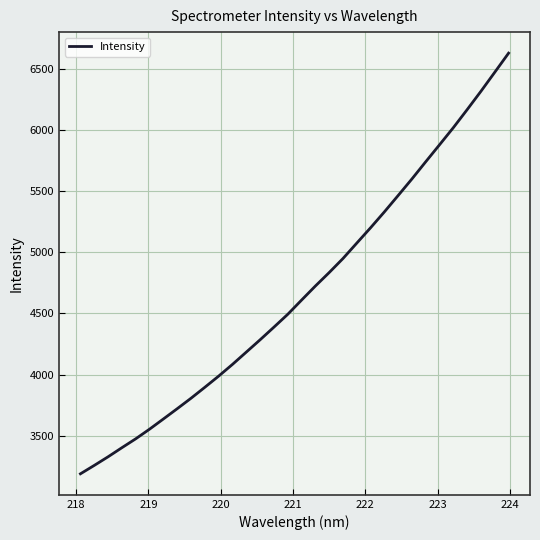

What is the difference between the maximum and minimum values?

3441.8